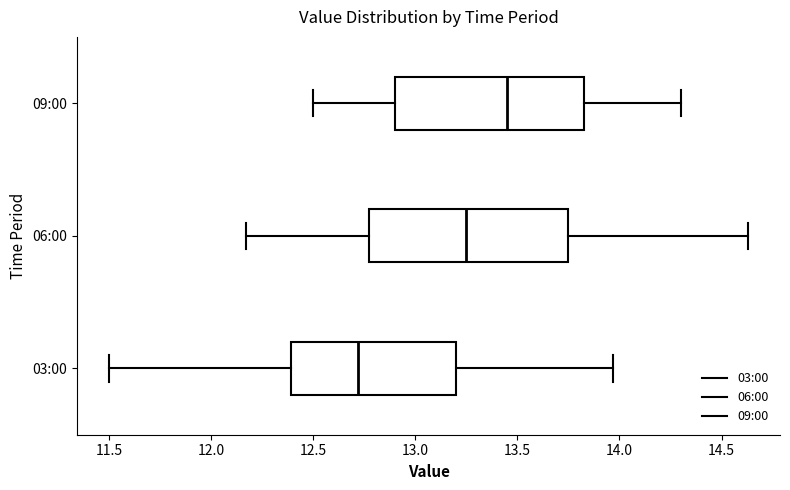

Where does the median line of the box for 06:00 sit on the x-axis? The values are not printed on the chart, so give them approximately, as read against the axis.

13.25